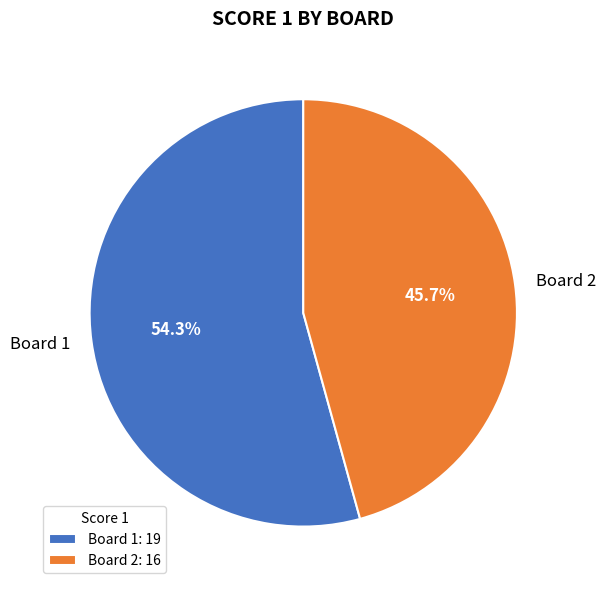

True or false: Board 1 accounts for 54% of the total.

True